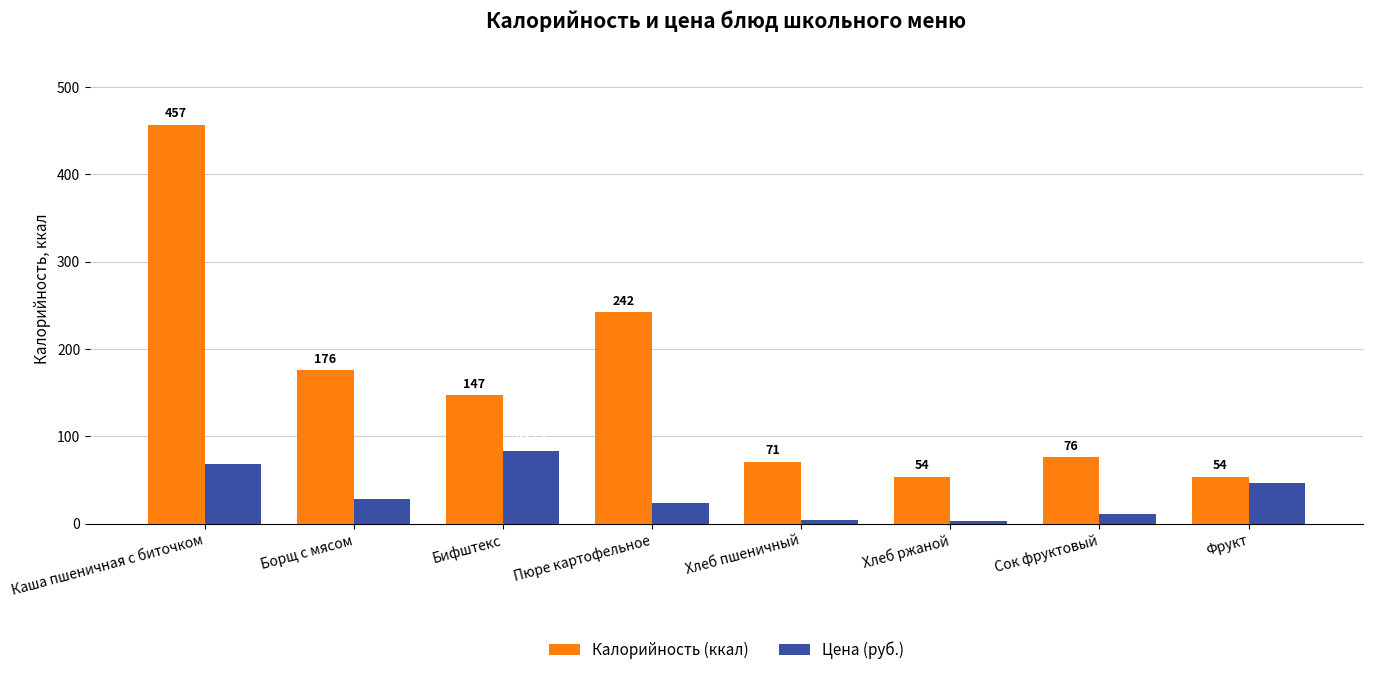

Which series has the largest range (max minus min)?

Калорийность (ккал)